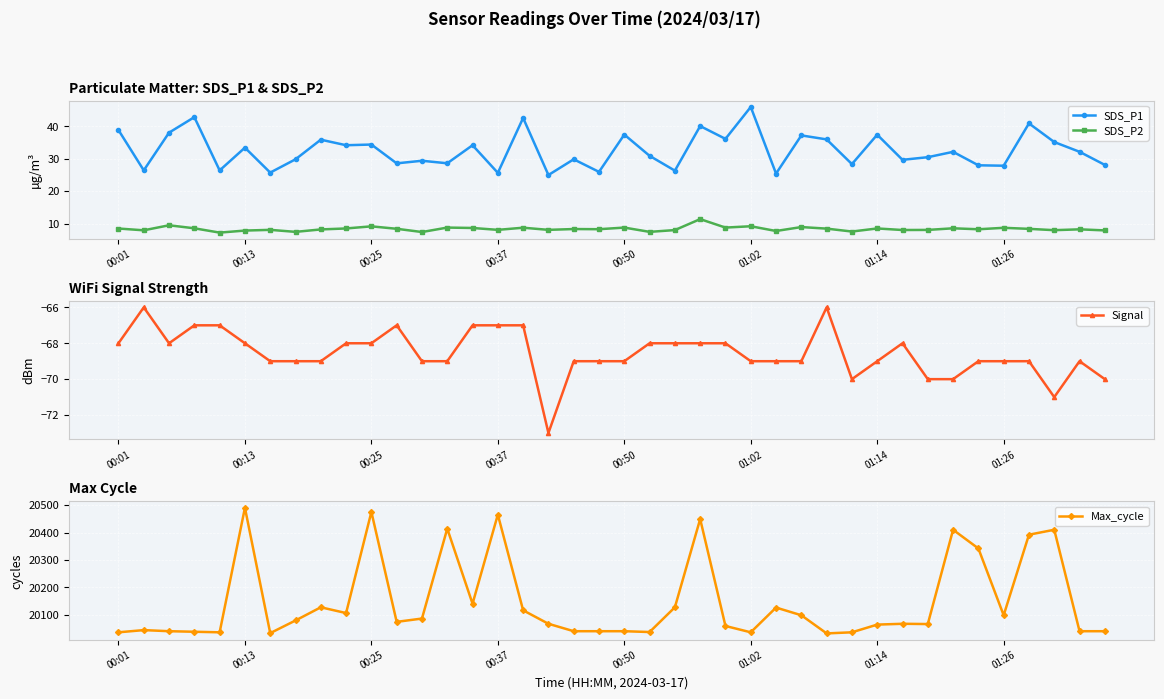

True or false: Signal and Max_cycle cross at least once.

False